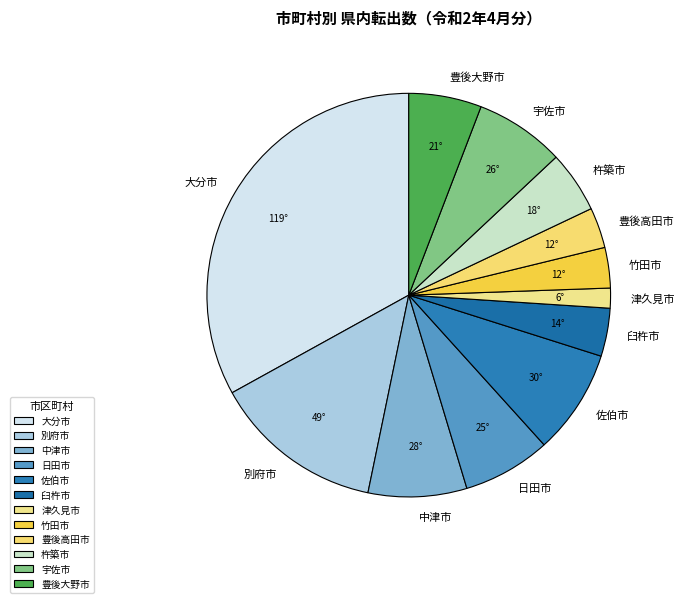

Which has a higher value, 豊後大野市 or 中津市?

中津市